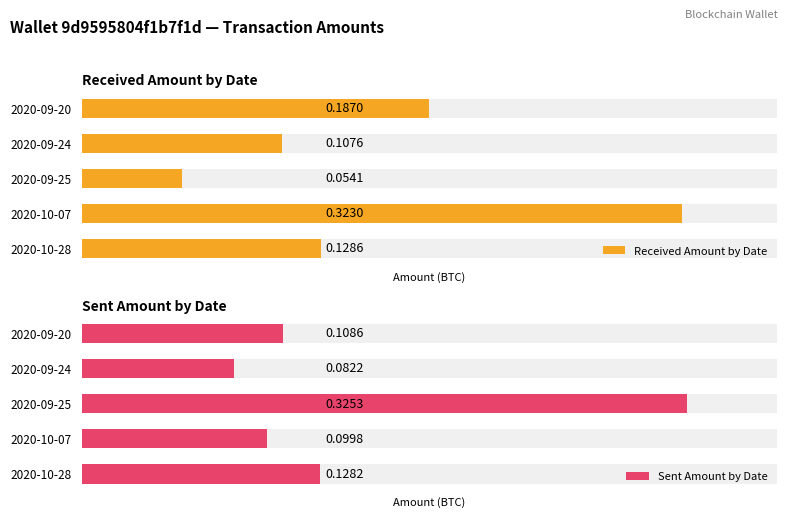

At how many categories does at least one series exceed 0?

5